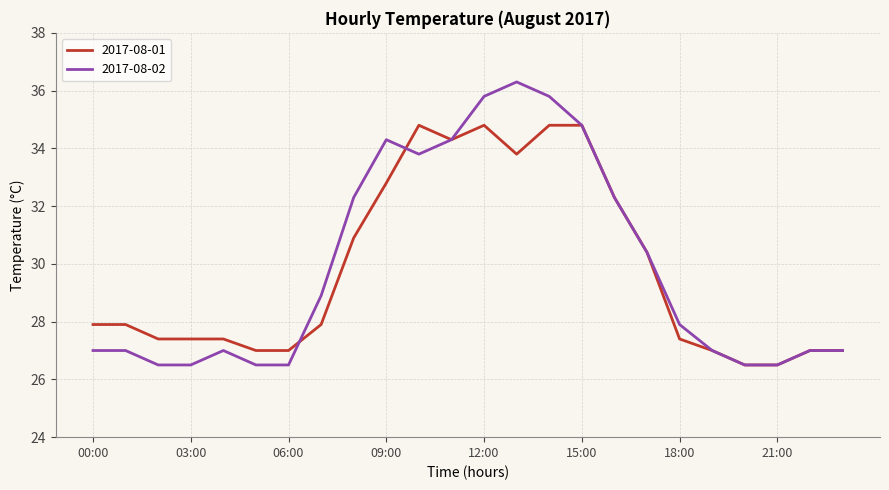

What are all the series names shown in the legend?

2017-08-01, 2017-08-02